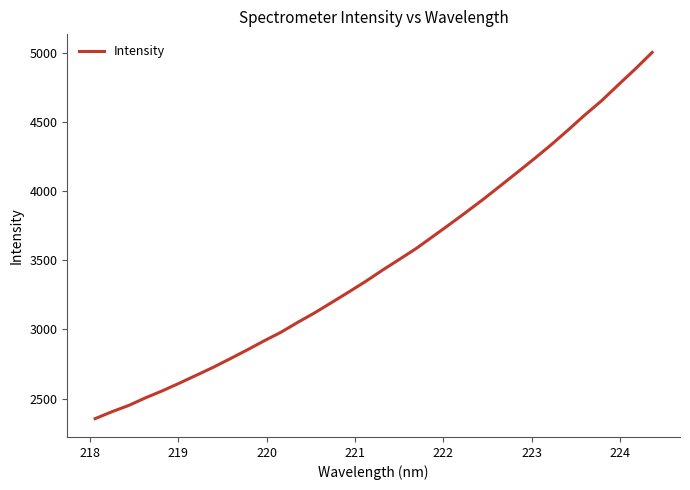

What is the maximum value shown in the chart?

5003.2